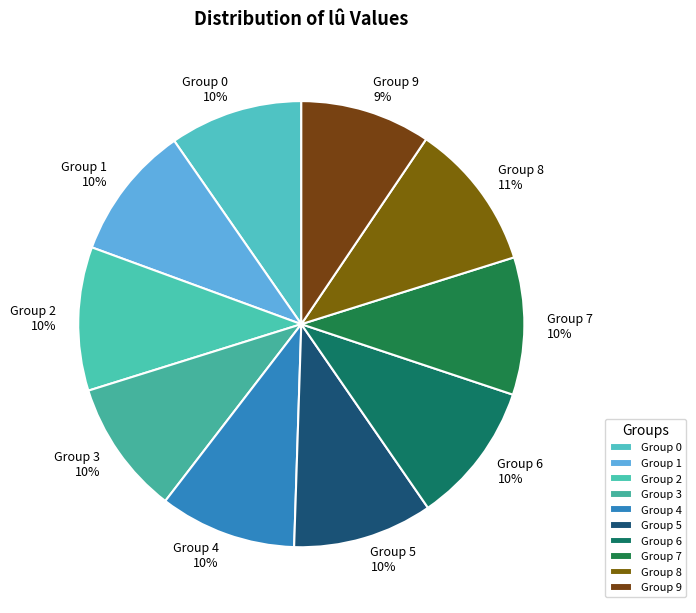

The Group 1 slice represents 1% of the pie. True or false?

False